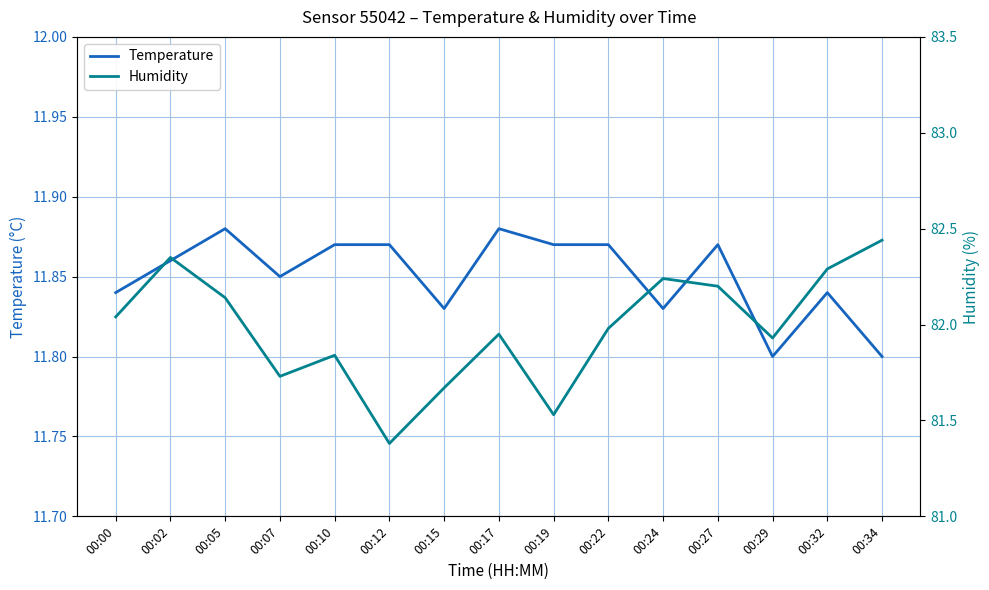

The value of Humidity at 00:05 is 82.1. True or false?

True